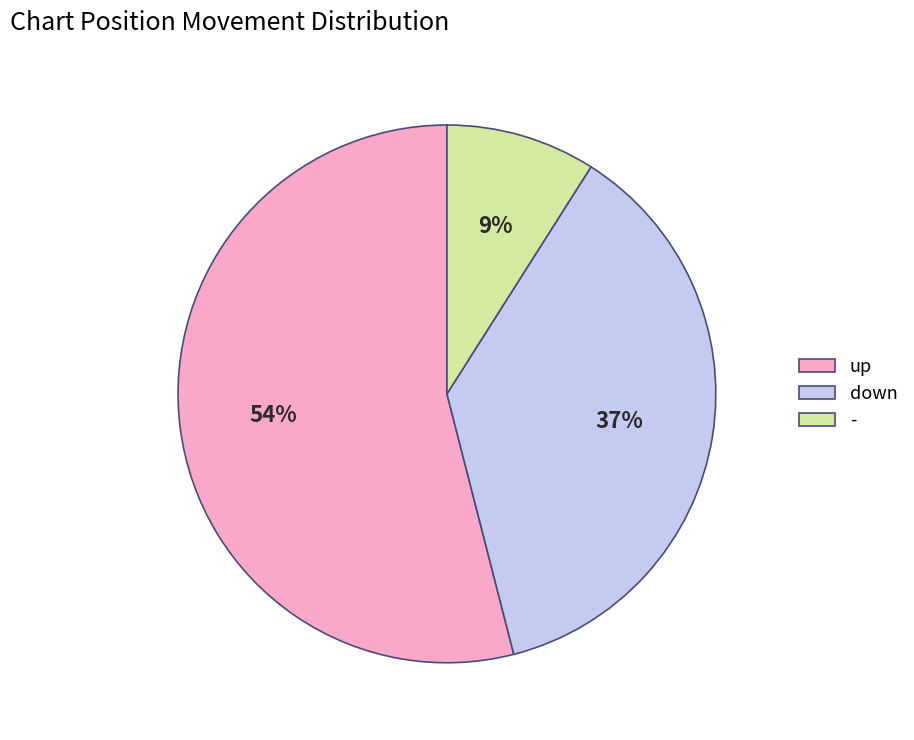

True or false: down accounts for 30% of the total.

False